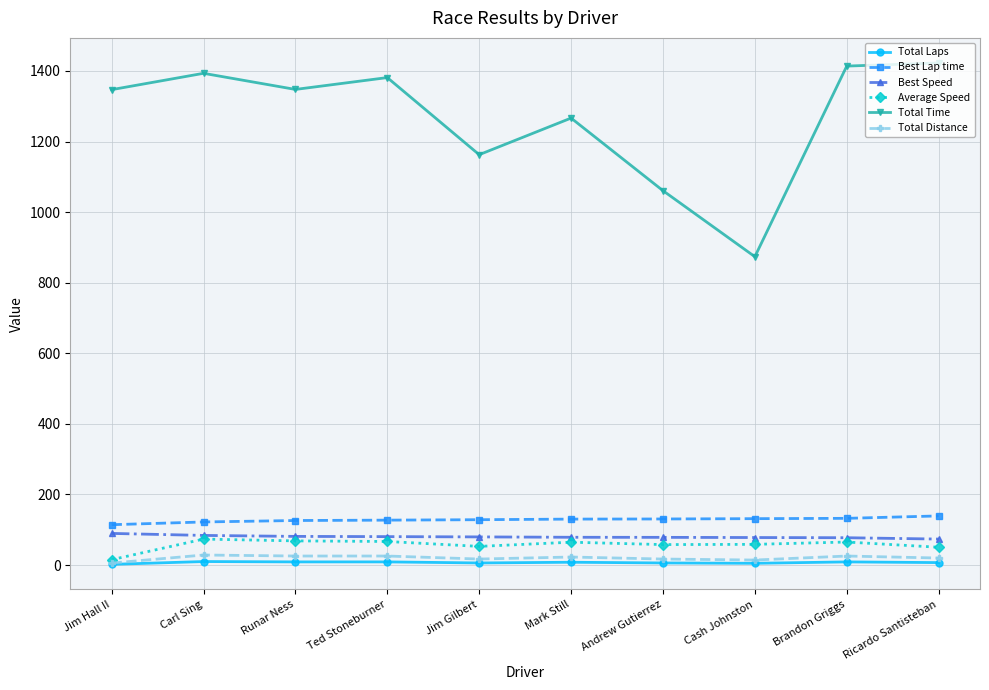

True or false: Best Speed and Best Lap time intersect in this chart.

False